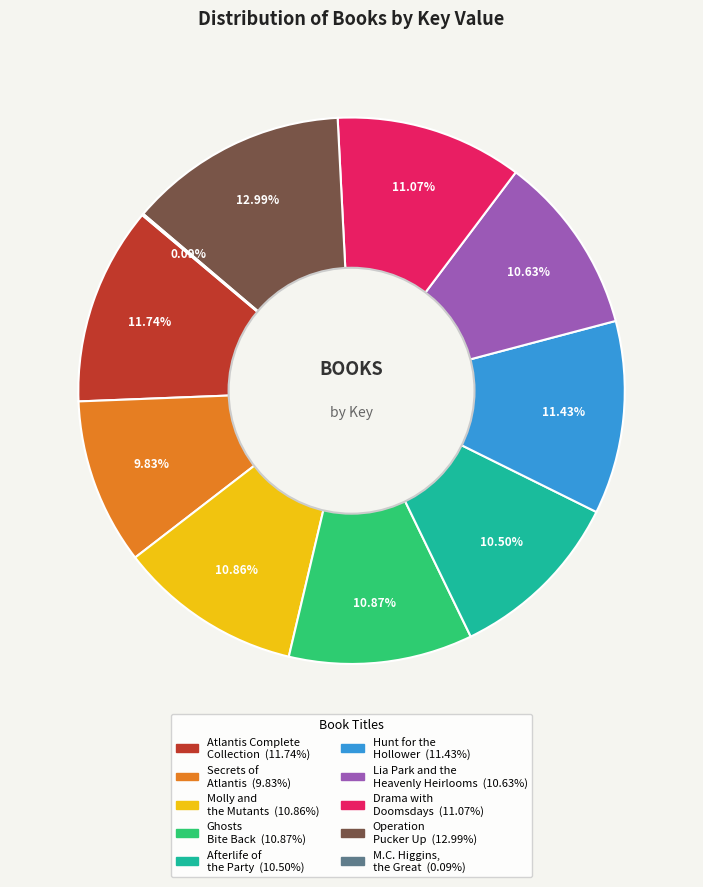

Which category has the biggest portion of the pie?

Operation Pucker Up